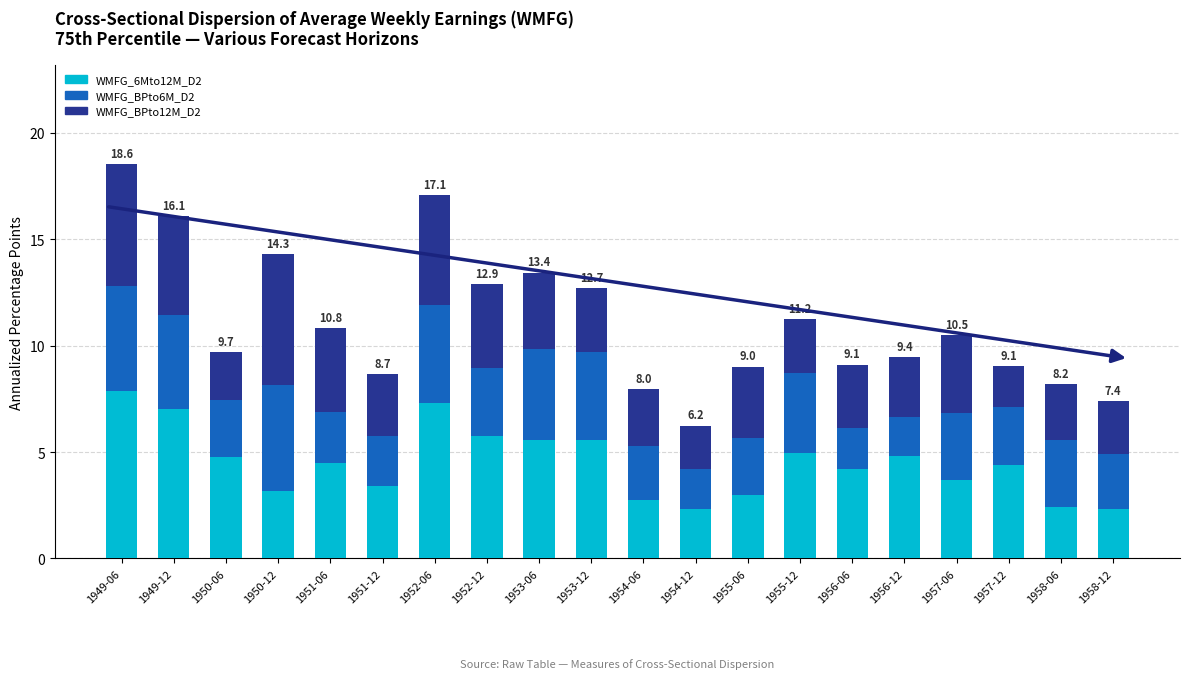

At which label does WMFG_6Mto12M_D2 reach its peak?

1949-06